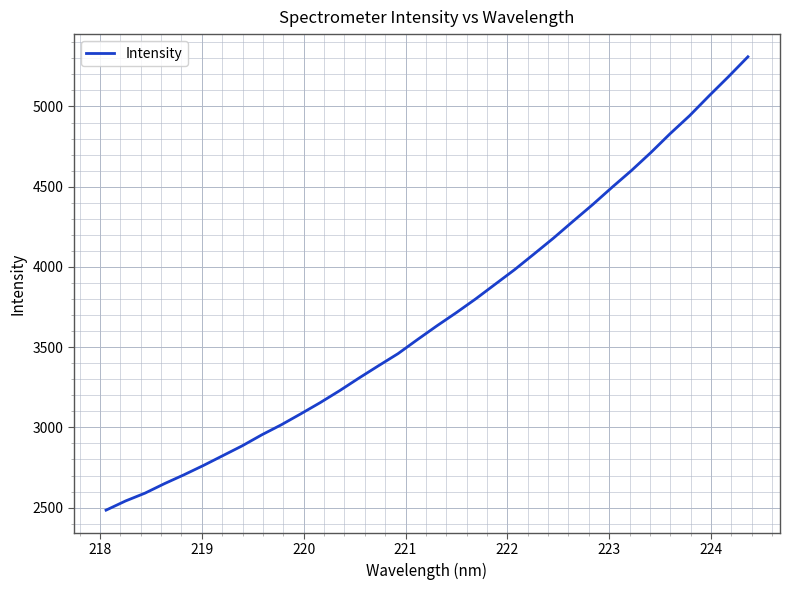

Is this an area chart (filled region under the line)?

No